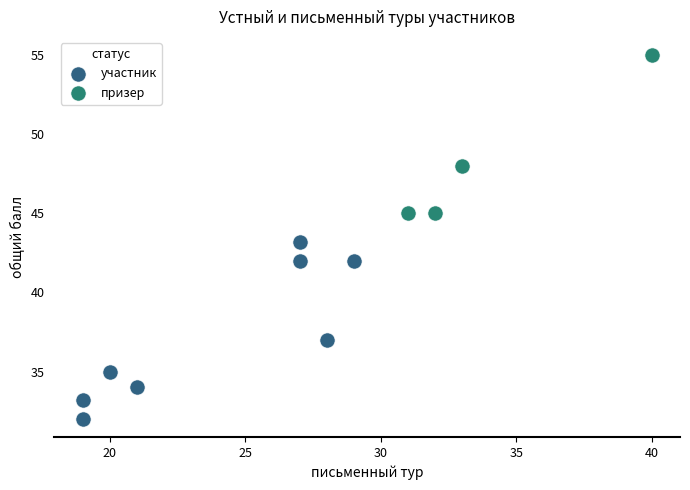

Which series reaches the minimum Y coordinate?

участник